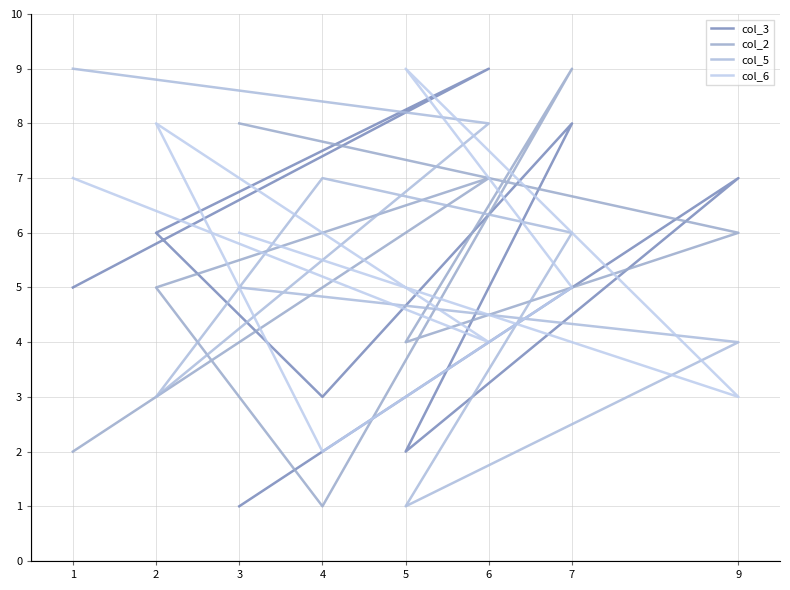

What is the sum of all col_2 values?

42